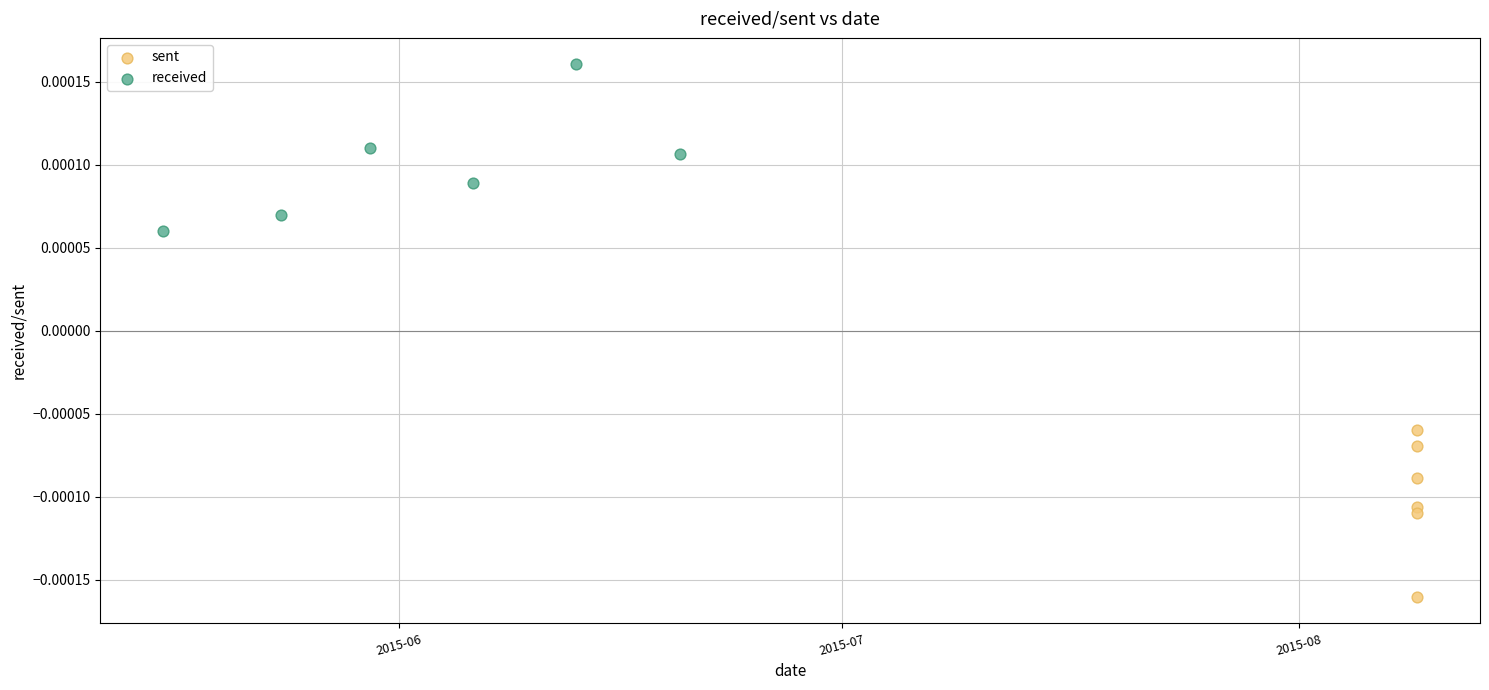

Which series contains the highest Y value?

received